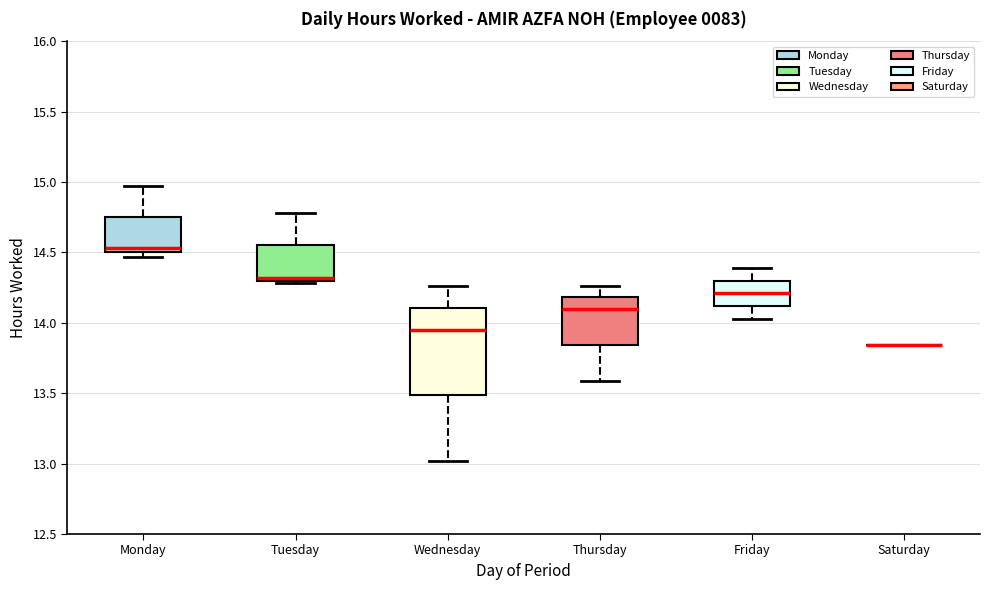

Where does the lower whisker of the box for Thursday end on the y-axis? The values are not printed on the chart, so give them approximately, as read against the axis.

13.60